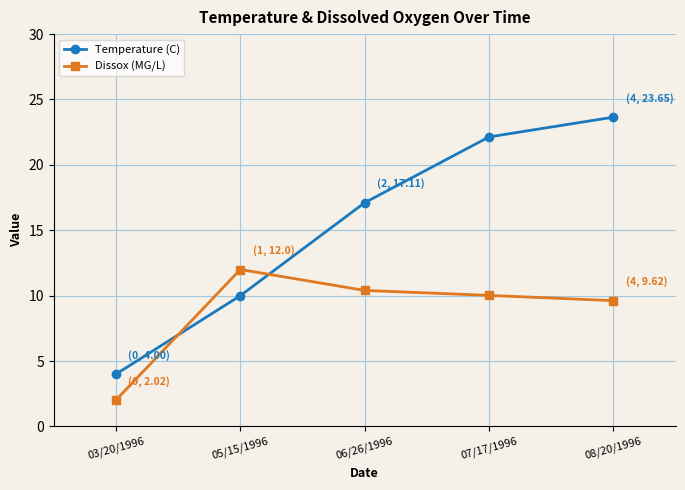

What is the difference between the maximum and second lowest values in the Dissox (MG/L) series?

2.4